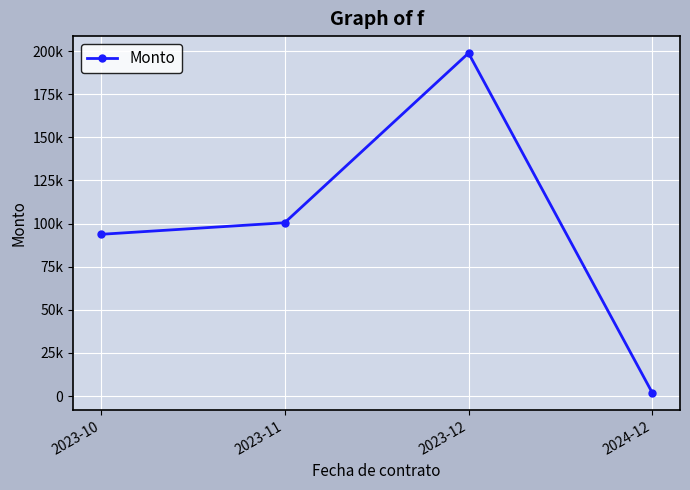

Is this an area chart (filled region under the line)?

No